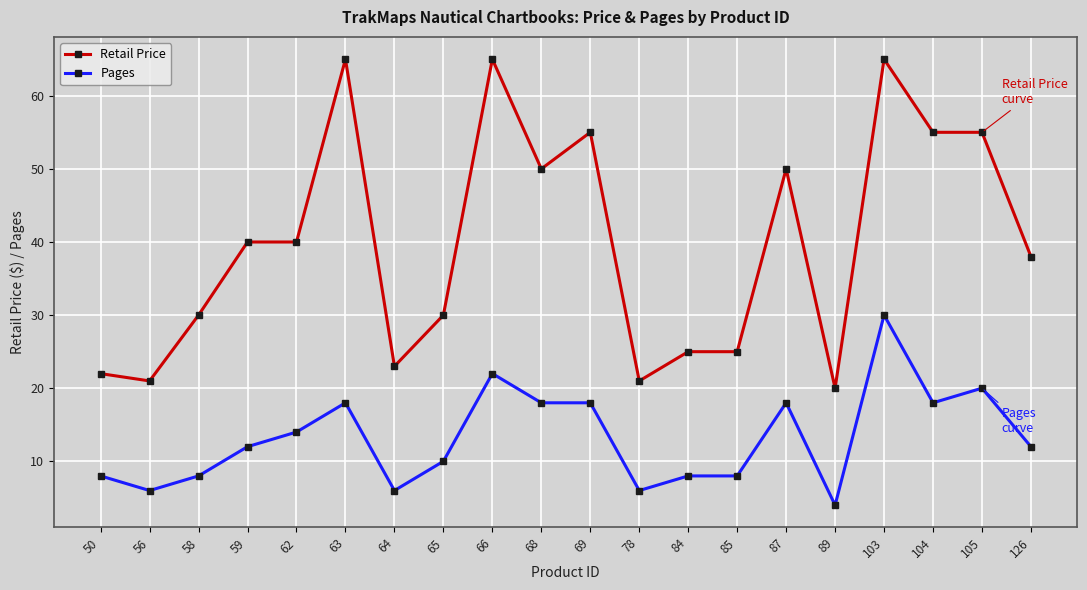

At which category is the sum across all series the highest?

103